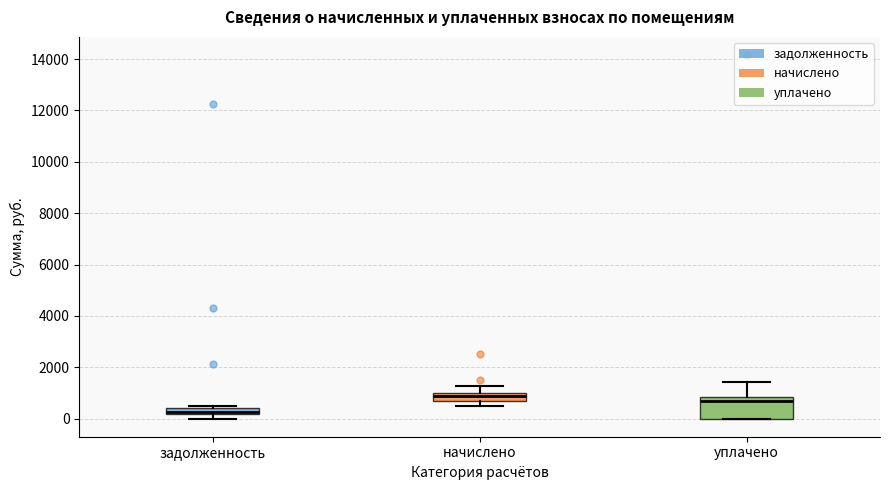

Which box is the tallest, from its lower edge to its upper edge?

уплачено